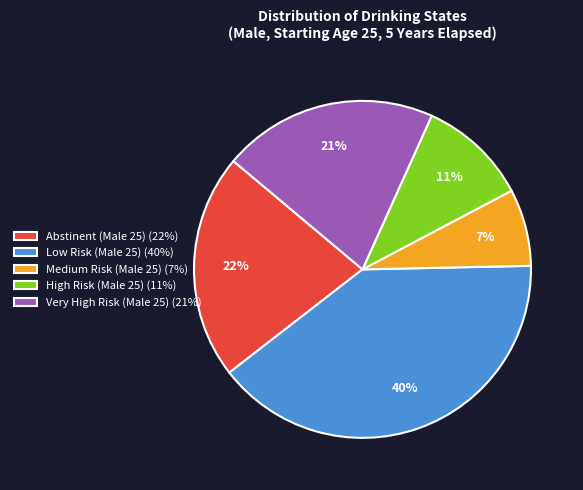

Count the number of slices in the pie.

5